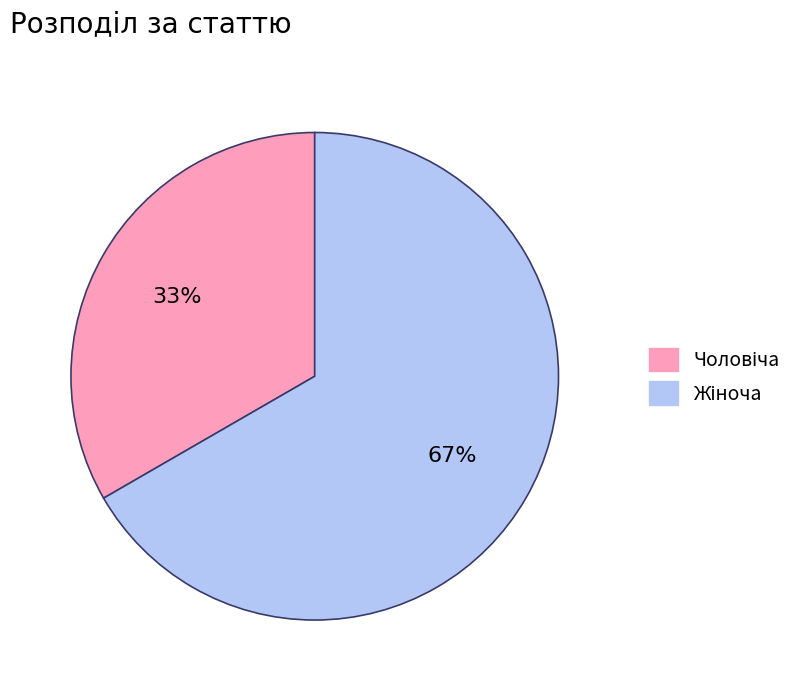

Is there any slice that represents more than half of the pie?

Yes